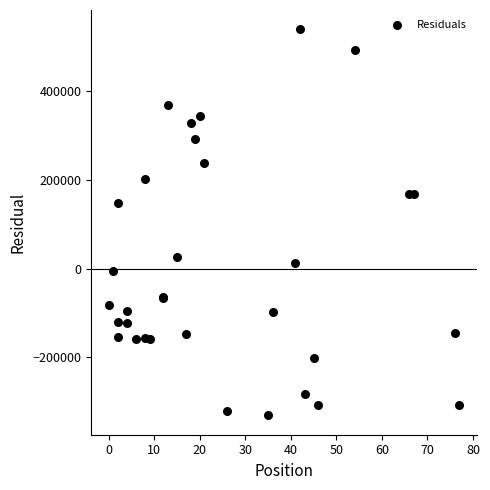

What Y value in the scatter plot is closest to 104073?

146723.8